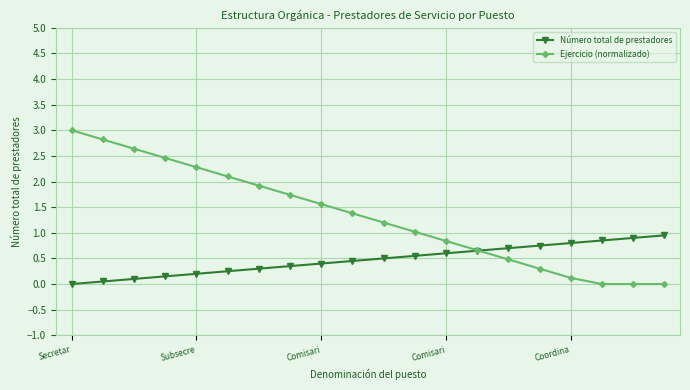

What is the greatest value displayed?

3.0